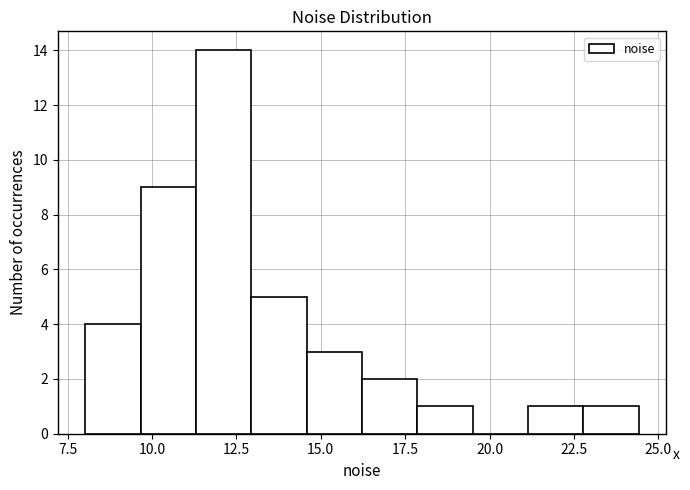

Around what value on the x-axis is the tallest bar? Give the approximate position of its centre, as read against the axis.

12.0